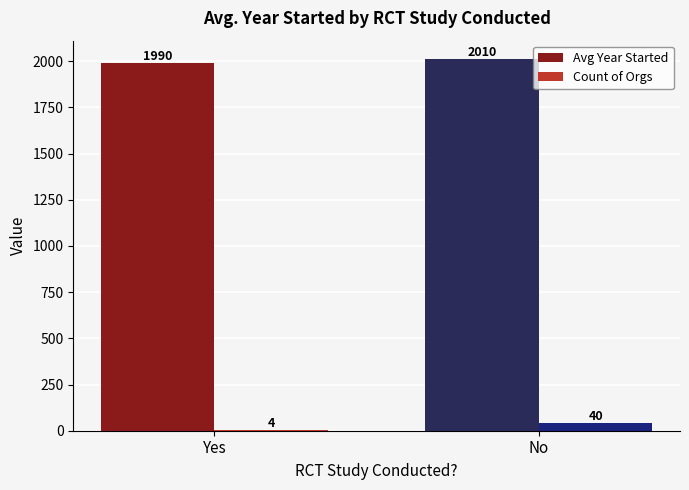

At which label does Avg Year Started reach its peak?

No